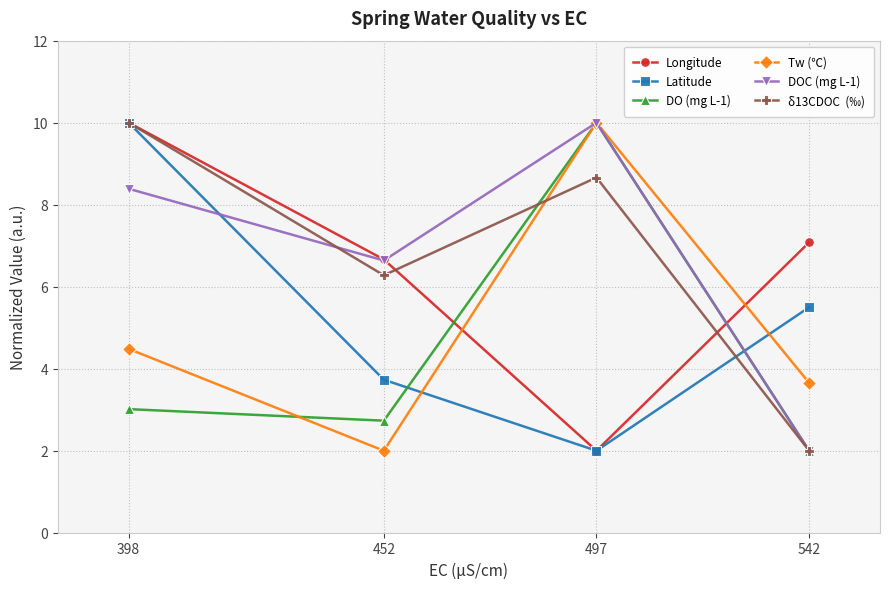

What is the difference between the highest and lowest values at 542?

5.1